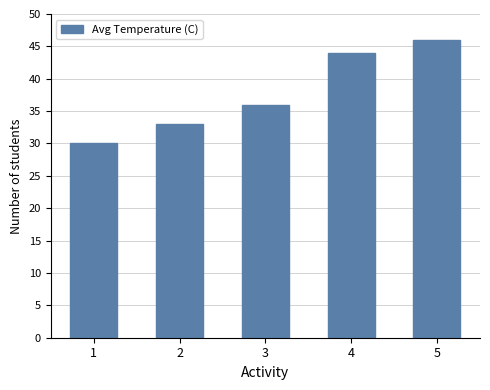

Count the number of data series in this chart.

1